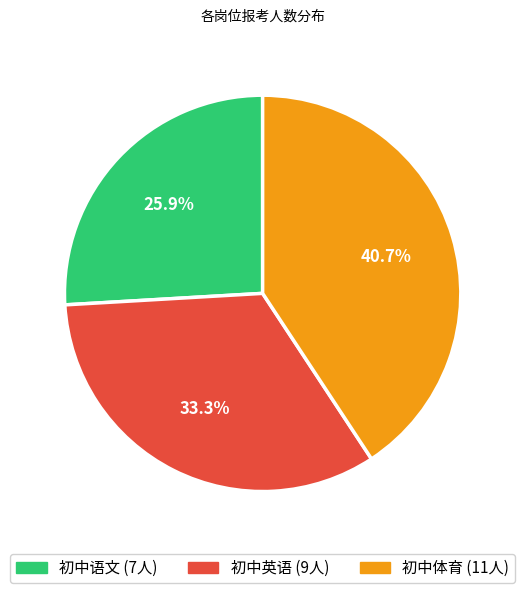

Do 初中英语 and 初中体育 together represent more than half of the pie?

Yes